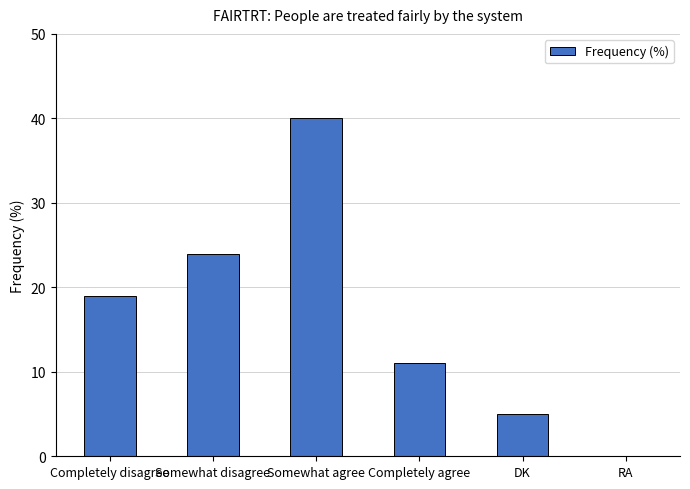

What is the maximum value shown in the chart?

40